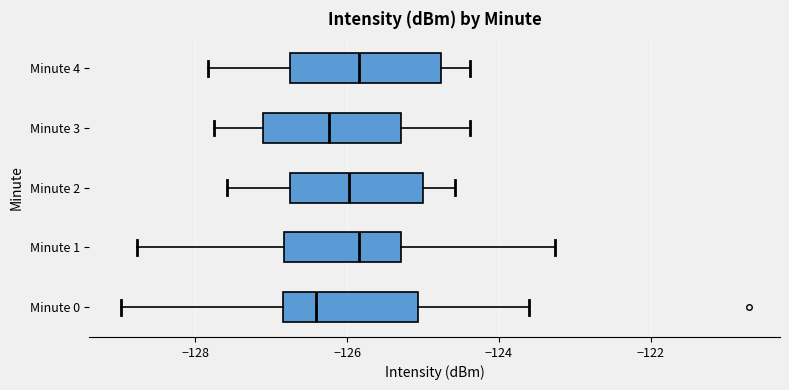

Where is the right edge of the box for Minute 4 on the x-axis? The values are not printed on the chart, so give them approximately, as read against the axis.

-124.8